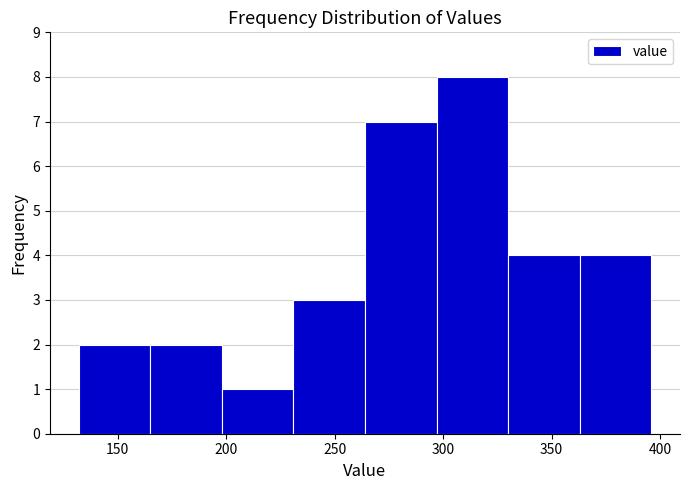

Reading left to right, list every bar in this chart as the range it spans on the x-axis followed by its height. Neither the bar edges nor the heights are printed on the chart, so give them approximately, as read against the axes.

132 to 165: 2
165 to 198: 2
198 to 231: 1
231 to 264: 3
264 to 297: 7
297 to 330: 8
330 to 363: 4
363 to 396: 4